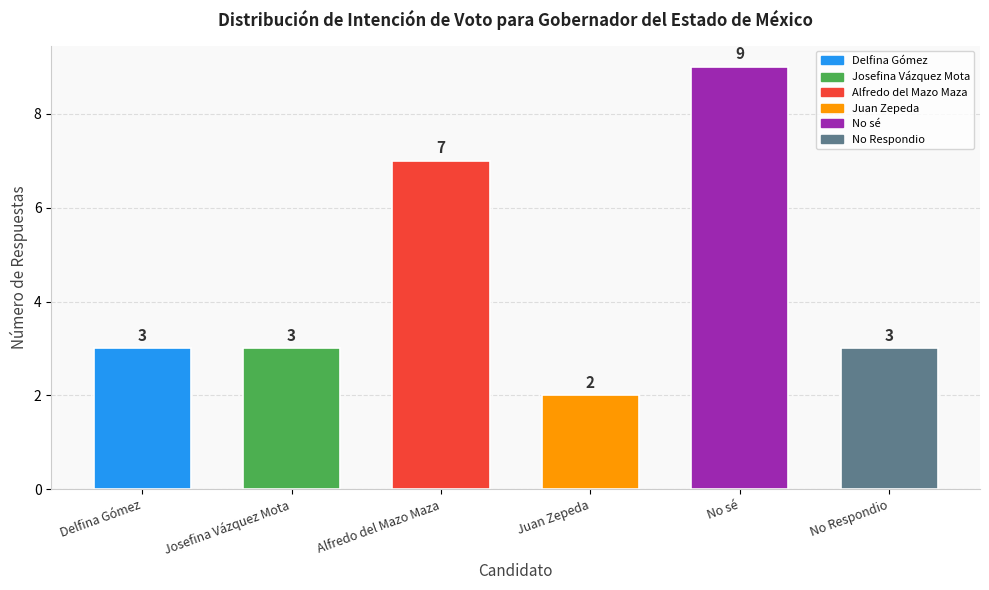

Reading left to right, extract all data points from this chart.

3	3	7	2	9	3